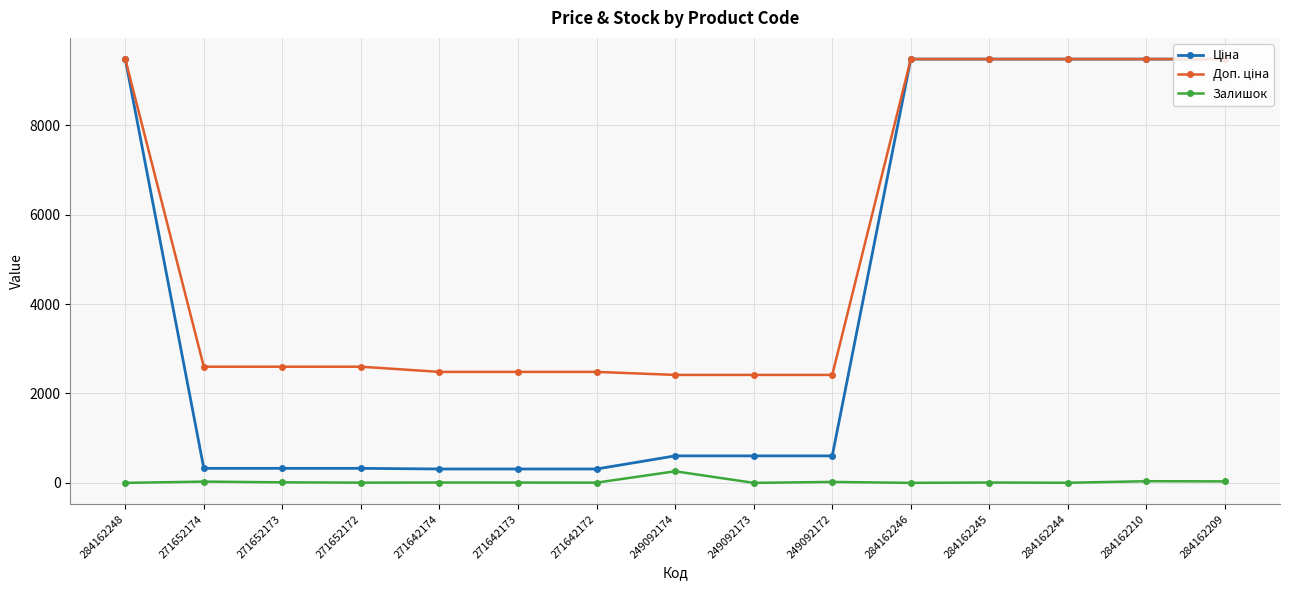

What position from the left is 271642173?

6